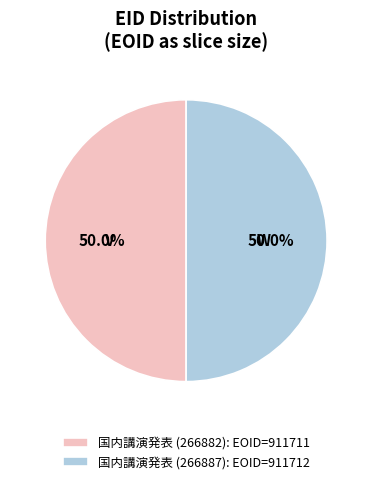

Approximately how many times larger is the value at 国内講演発表 (266887): EOID=911712 compared to 国内講演発表 (266882): EOID=911711?

1.0